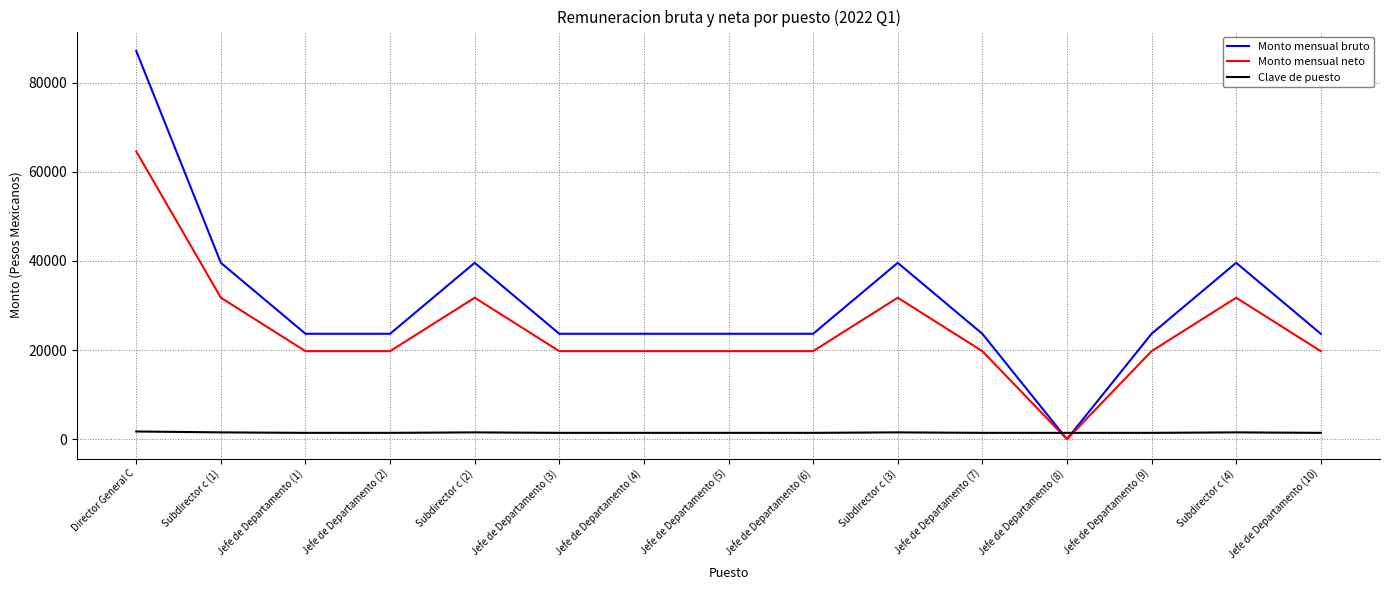

In Clave de puesto, how many points are higher than both neighbors (excluding endpoints)?

3